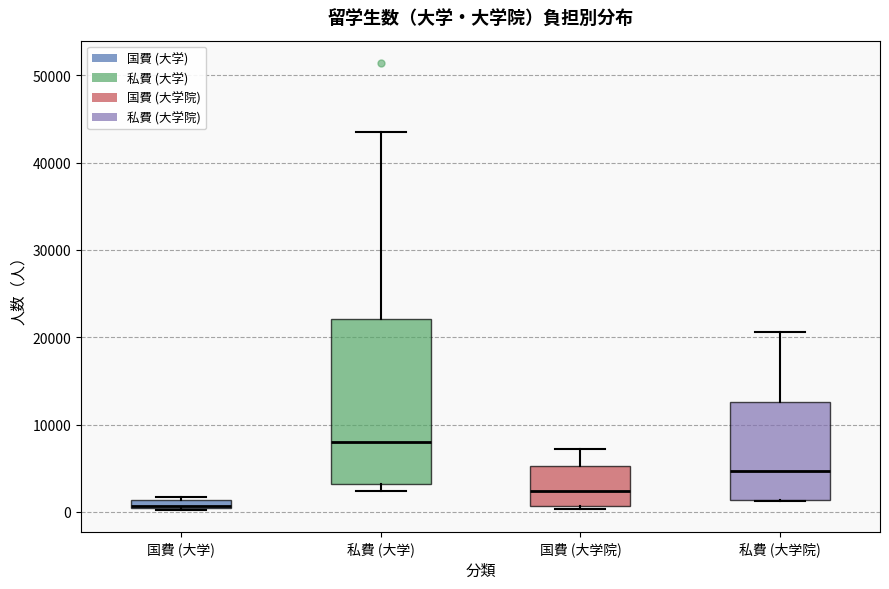

Which box has the lowest median line?

国費 (大学)